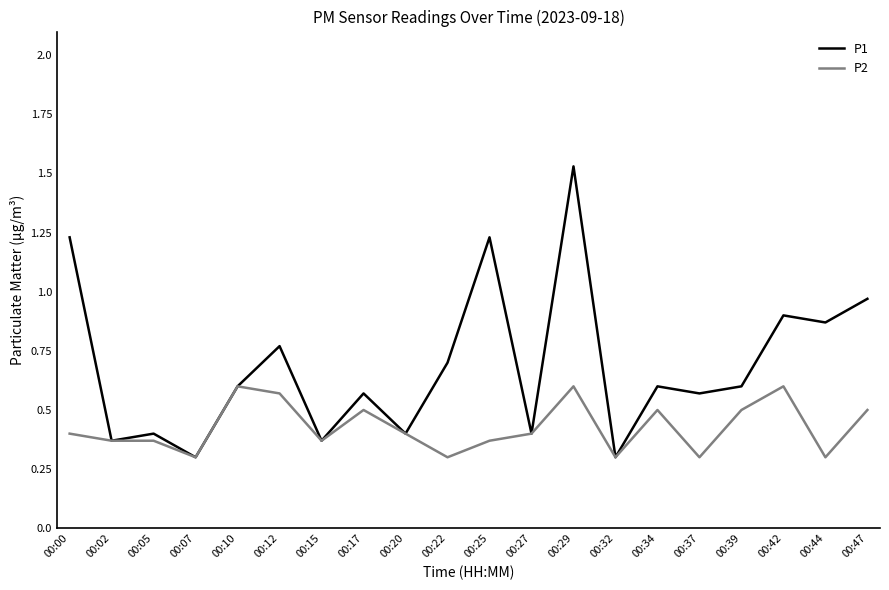

How many lines are shown in the chart?

2